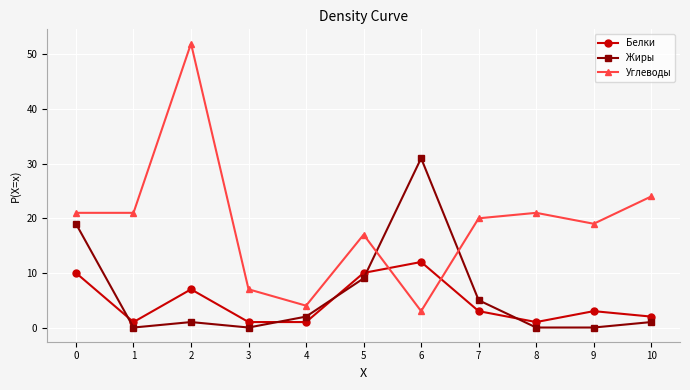

What is the value of the Белки point at the 9th from the left?

1